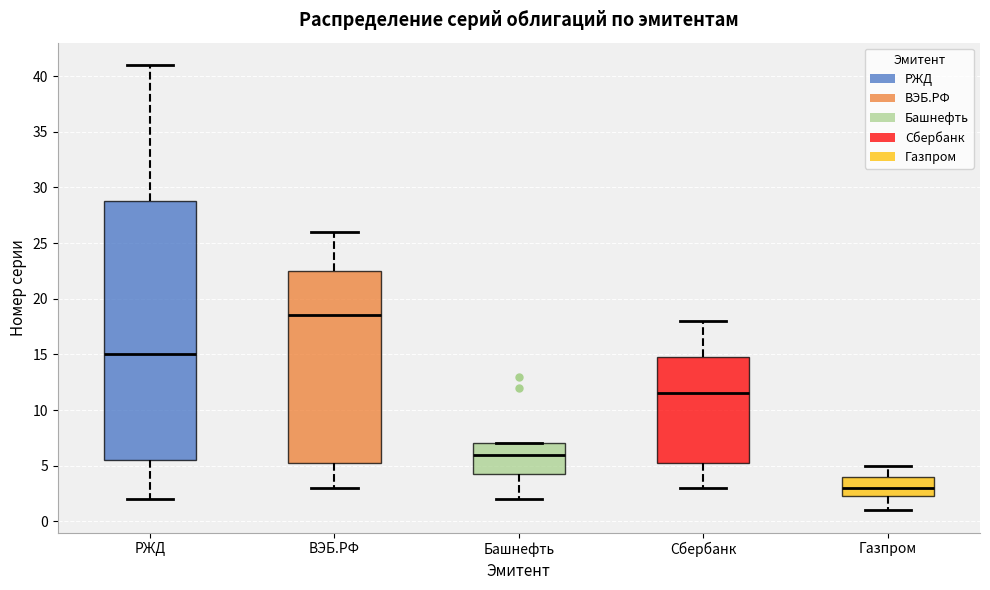

Reading left to right, read every box against the y-axis: the position of its median line, the range the box covers, and the ends of its whiskers. The values are not printed on the chart, so give them approximately, as read against the axis.

РЖД: median 15.0, box 5.5 to 29.0, whiskers 2.0 to 41.0
ВЭБ.РФ: median 18.5, box 5.5 to 22.5, whiskers 3.0 to 26.0
Башнефть: median 6.0, box 4.5 to 7.0, whiskers 2.0 to 7.0
Сбербанк: median 11.5, box 5.5 to 15.0, whiskers 3.0 to 18.0
Газпром: median 3.0, box 2.5 to 4.0, whiskers 1.0 to 5.0